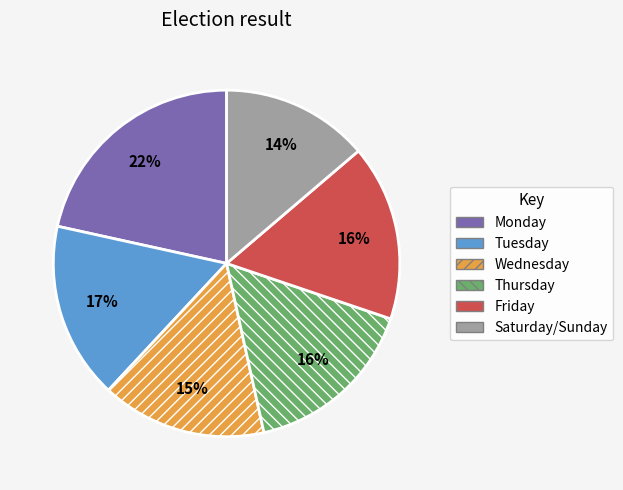

What is the smallest slice in the pie chart?

Saturday/Sunday